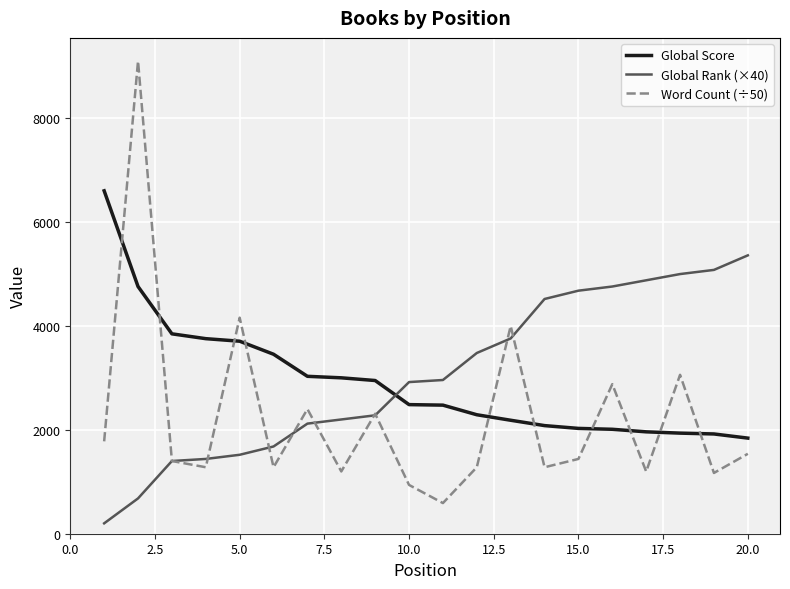

List the series in order of their peak value, lowest first.

Global Rank (×40), Global Score, Word Count (÷50)